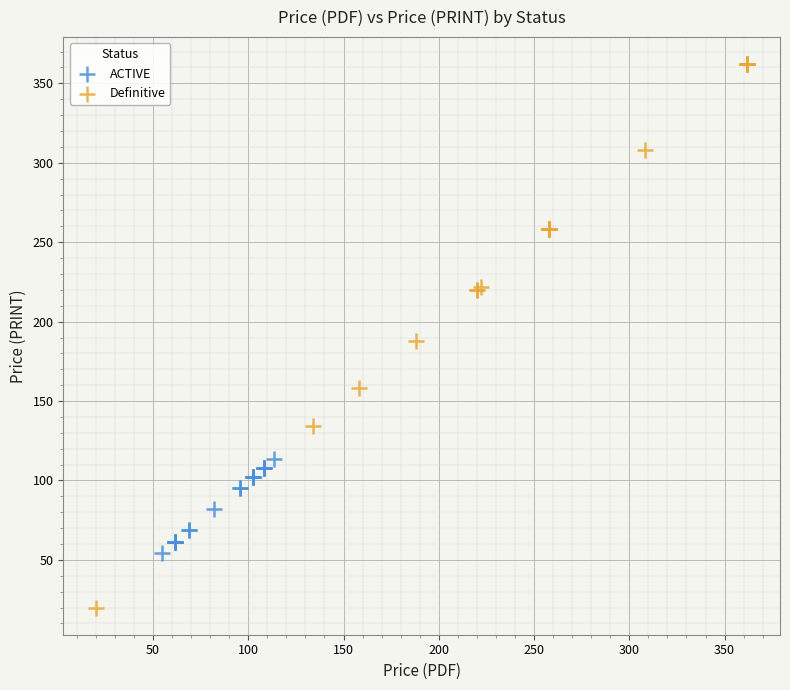

Which series reaches the minimum Y coordinate?

Definitive